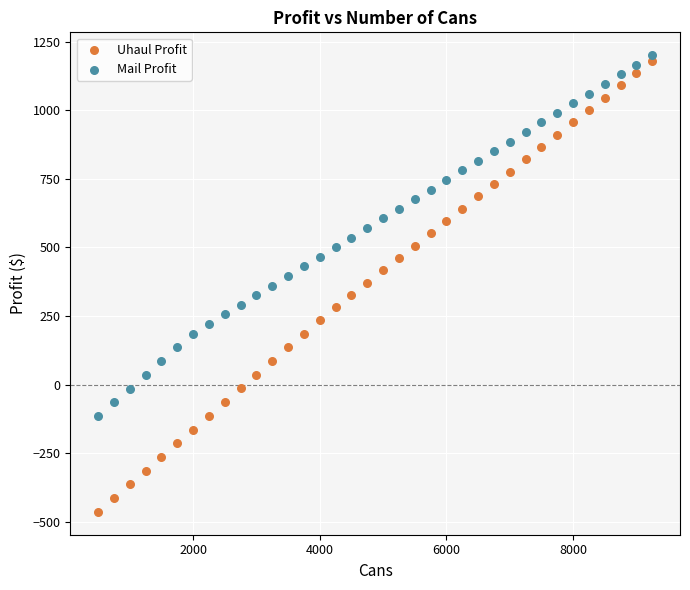

Across all data points, what is the range of Y values (max minus min)?

1664.6